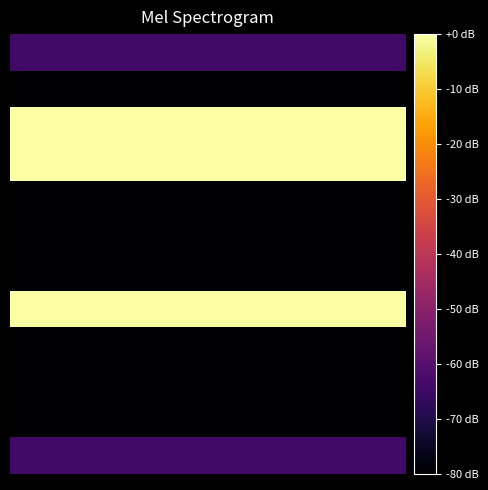

What is the minimum value shown in the chart?

-80.0